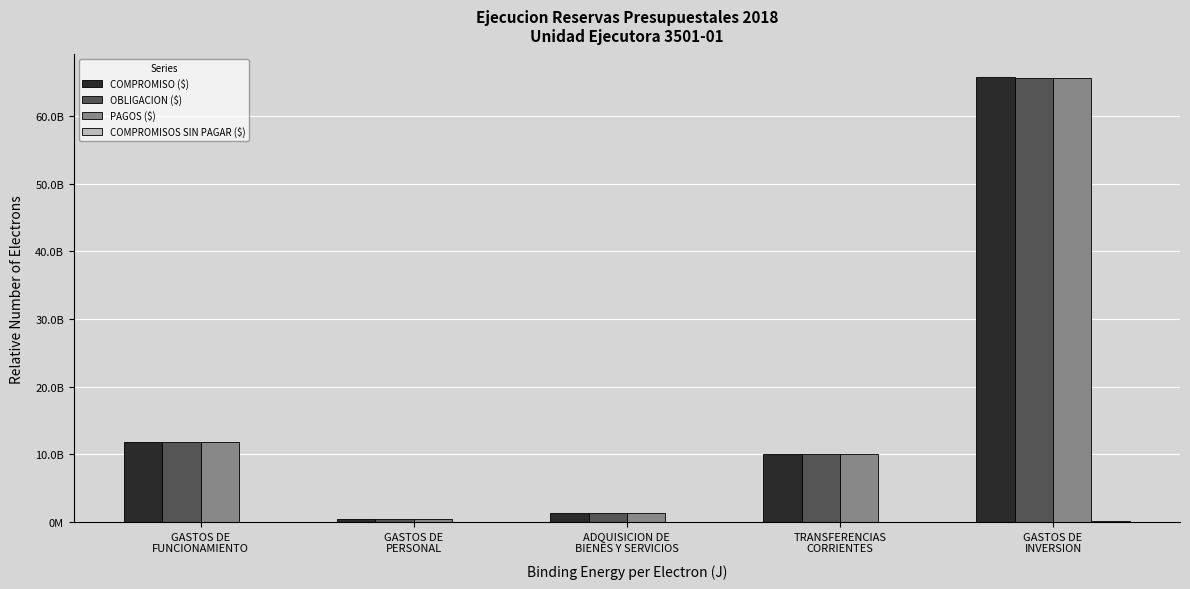

Does the chart contain stacked bars?

No